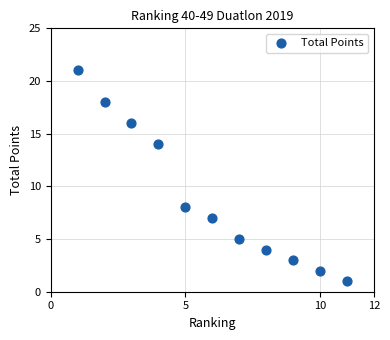

What is the range of X values (max minus min)?

10